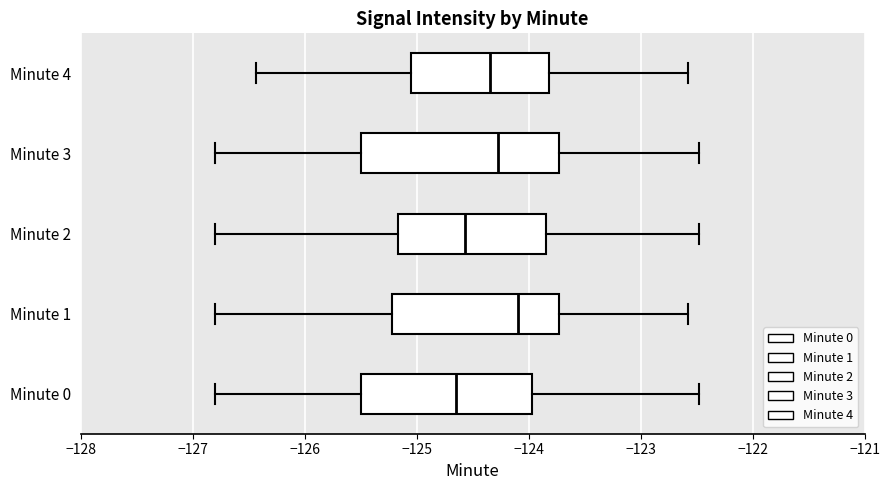

Where does the right whisker of the box for Minute 1 end on the x-axis? The values are not printed on the chart, so give them approximately, as read against the axis.

-122.6